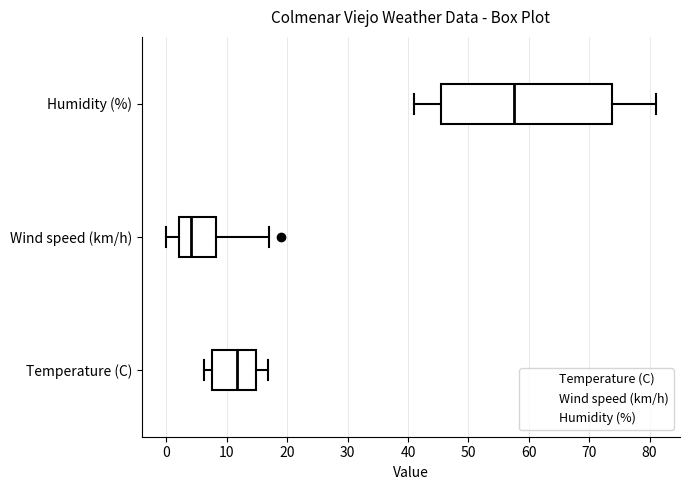

Which box is the widest, from its left edge to its right edge?

Humidity (%)